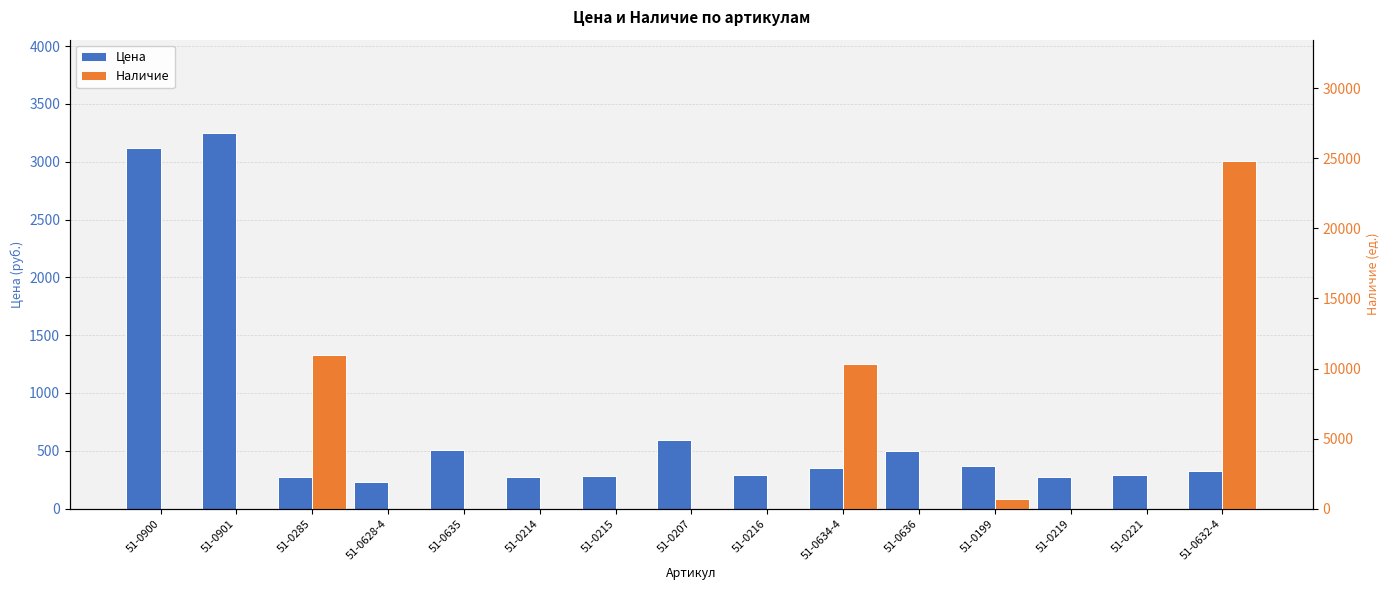

Which series has the largest range (max minus min)?

Наличие